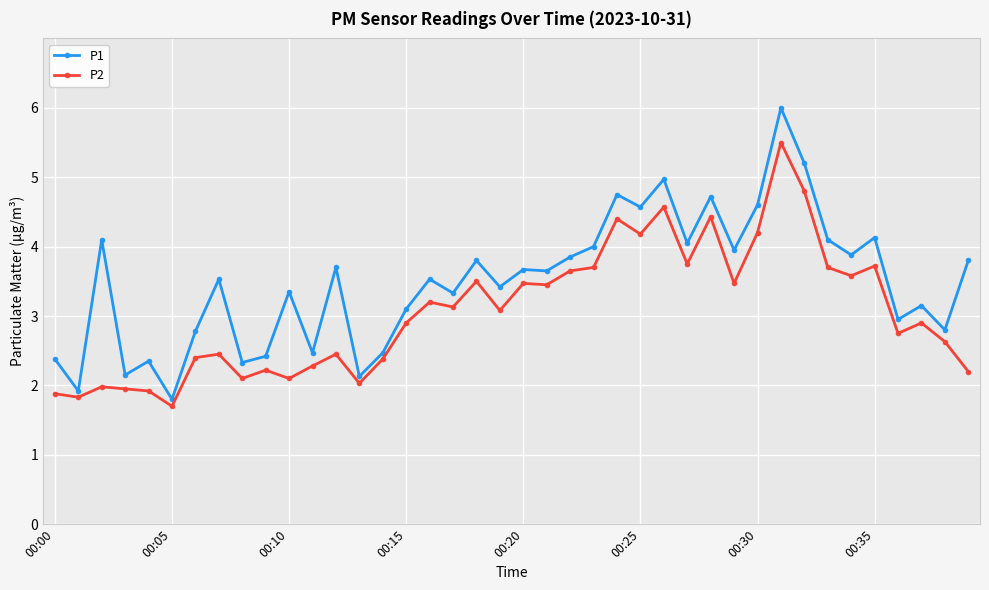

True or false: P2 and P1 intersect in this chart.

False